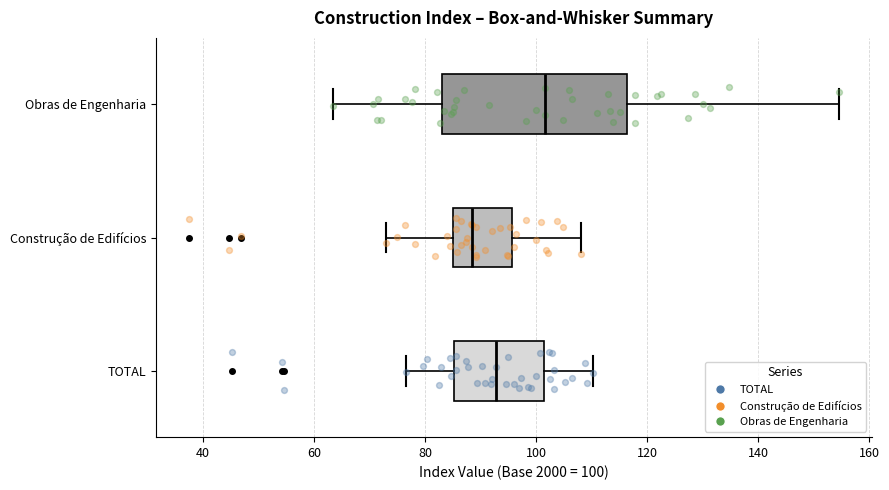

Where is the left edge of the box for Obras de Engenharia on the x-axis? The values are not printed on the chart, so give them approximately, as read against the axis.

84